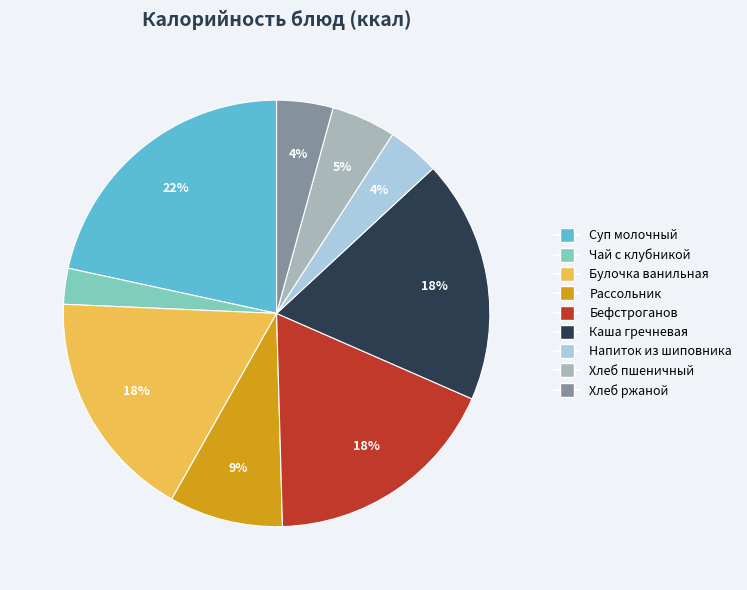

Approximately how many times larger is the value at Бефстроганов compared to Булочка ванильная?

1.0